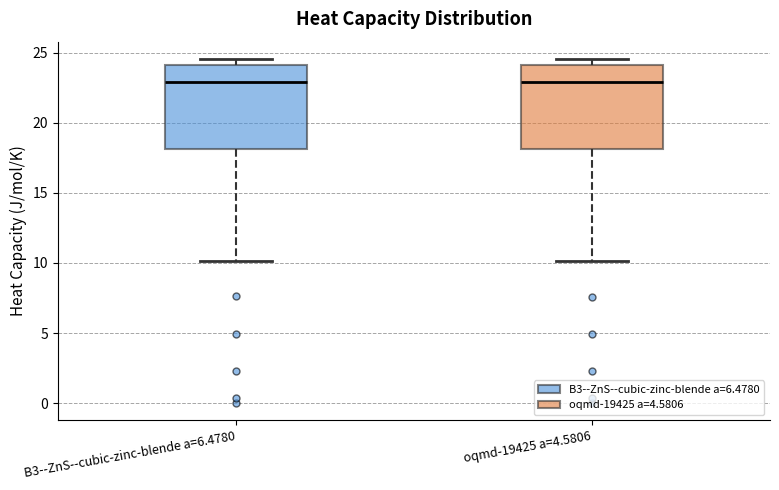

Reading left to right, read every box against the y-axis: the position of its median line, the range the box covers, and the ends of its whiskers. The values are not printed on the chart, so give them approximately, as read against the axis.

B3--ZnS--cubic-zinc-blende a=6.4780: median 23.0, box 18.0 to 24.0, whiskers 10.0 to 24.5
oqmd-19425 a=4.5806: median 23.0, box 18.0 to 24.0, whiskers 10.0 to 24.5